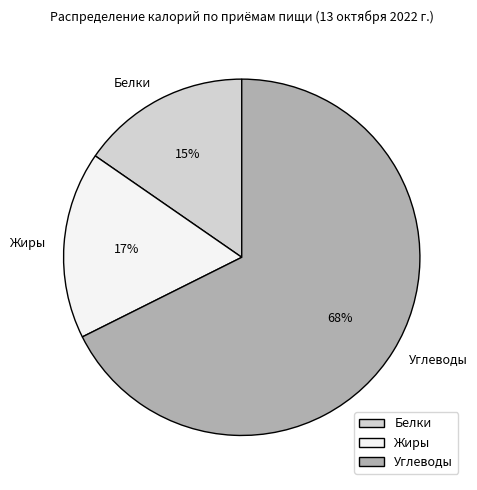

Is the sum of Жиры and Белки greater than half?

No